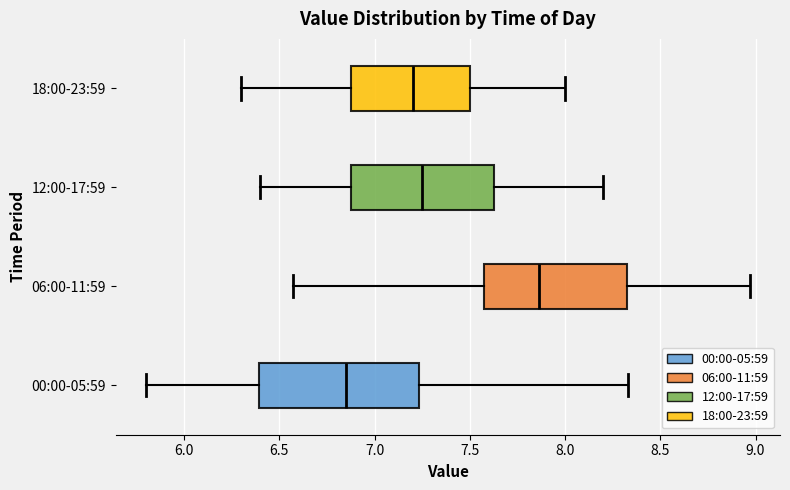

Reading bottom to top, transcribe this box plot: for each box, give where its median line is, the range the box spans, and where its two whiskers end, as read against the x-axis. The values are not printed on the chart, so give them approximately, as read against the axis.

00:00-05:59: median 6.85, box 6.40 to 7.25, whiskers 5.80 to 8.35
06:00-11:59: median 7.85, box 7.60 to 8.35, whiskers 6.55 to 8.95
12:00-17:59: median 7.25, box 6.90 to 7.65, whiskers 6.40 to 8.20
18:00-23:59: median 7.20, box 6.90 to 7.50, whiskers 6.30 to 8.00